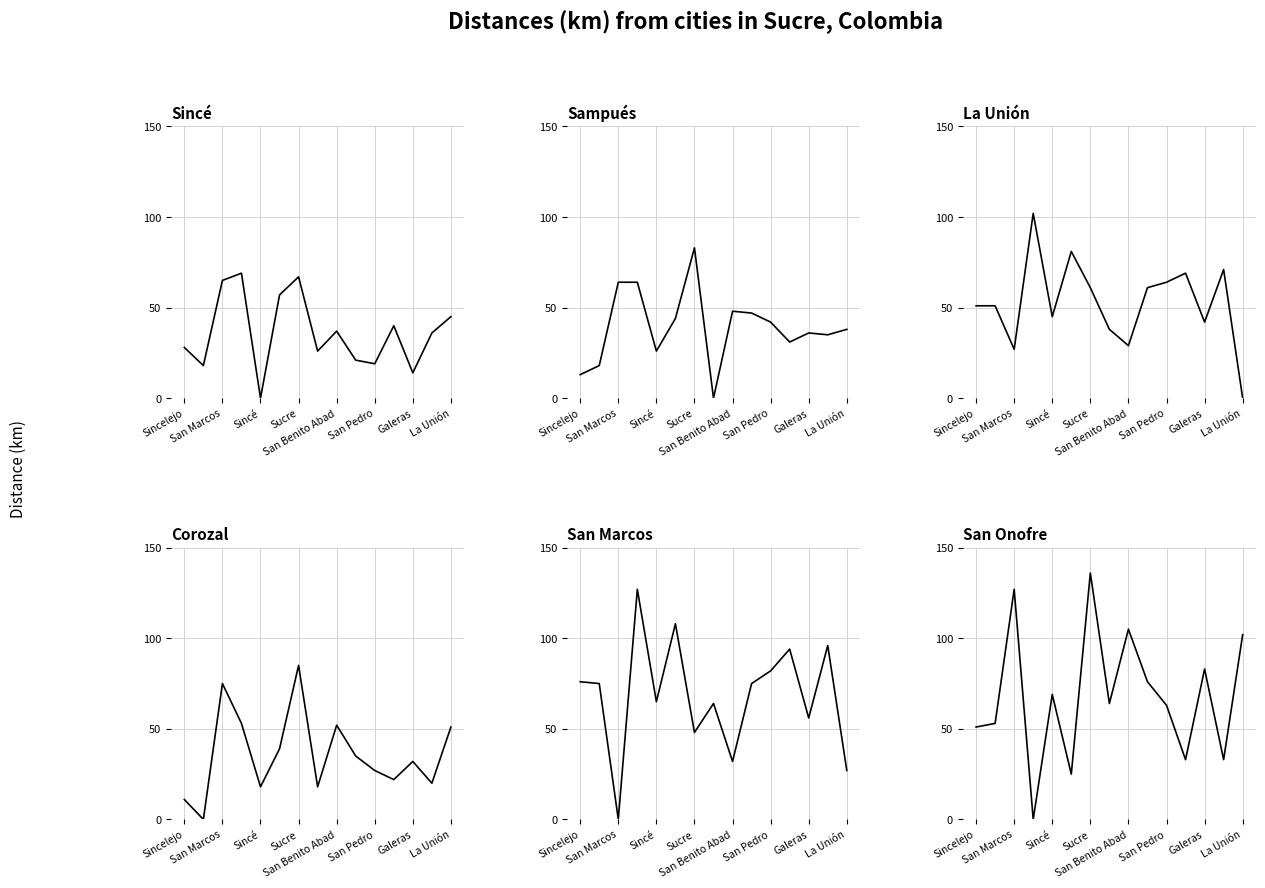

How many data points in Sincé are above 36?

7